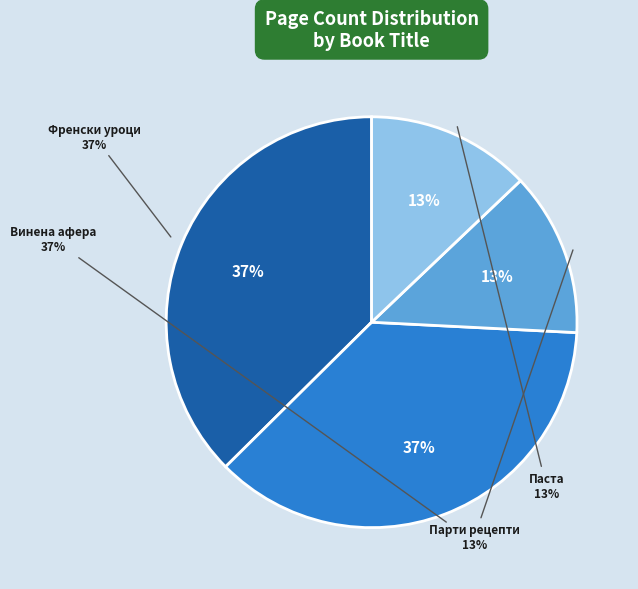

What is the ratio of the value at Винена афера (12996) to the value at Френски уроци (16298)?

1.0